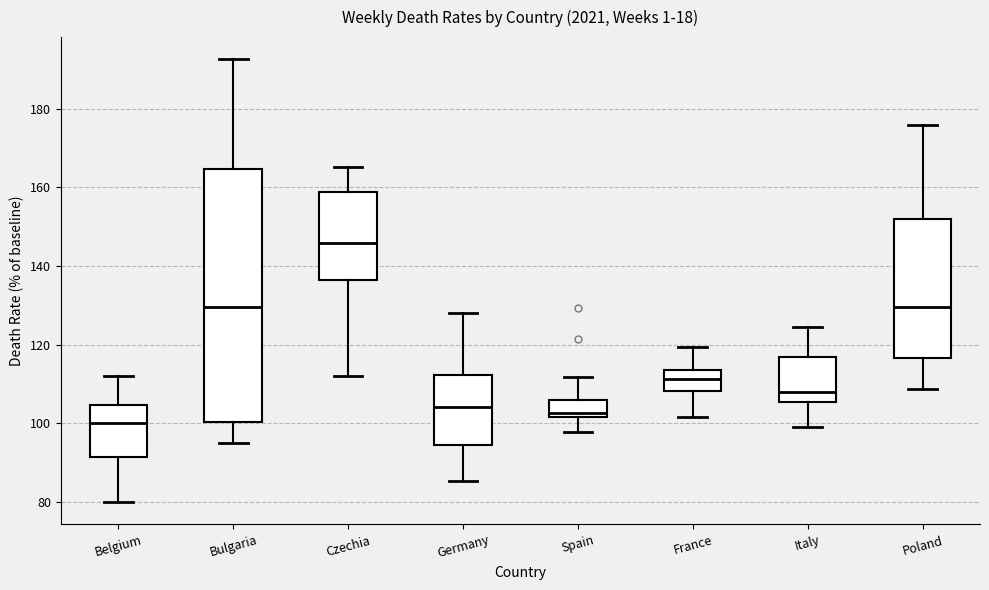

Where does the lower whisker of the box for Belgium end on the y-axis? The values are not printed on the chart, so give them approximately, as read against the axis.

80